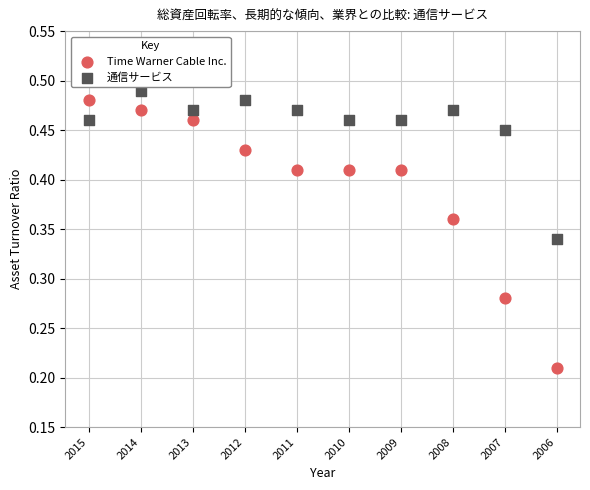

Which series contains the lowest Y value?

Time Warner Cable Inc.